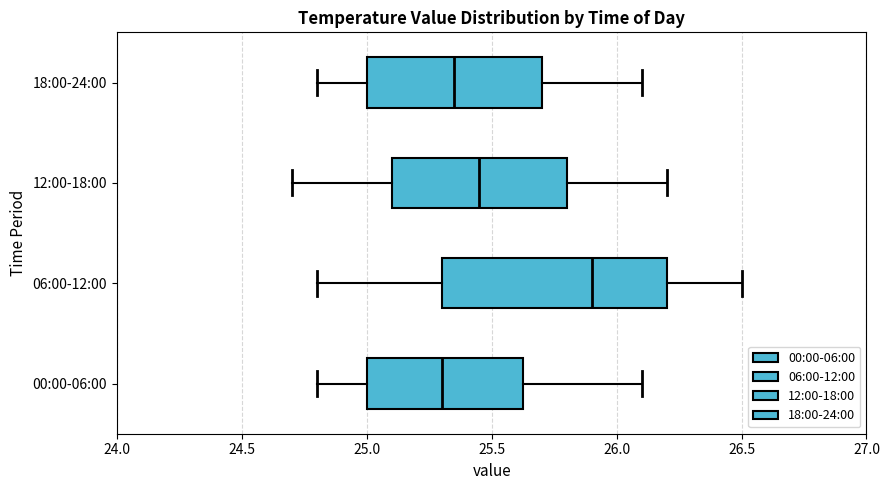

Which box's median line is the furthest to the right?

06:00-12:00